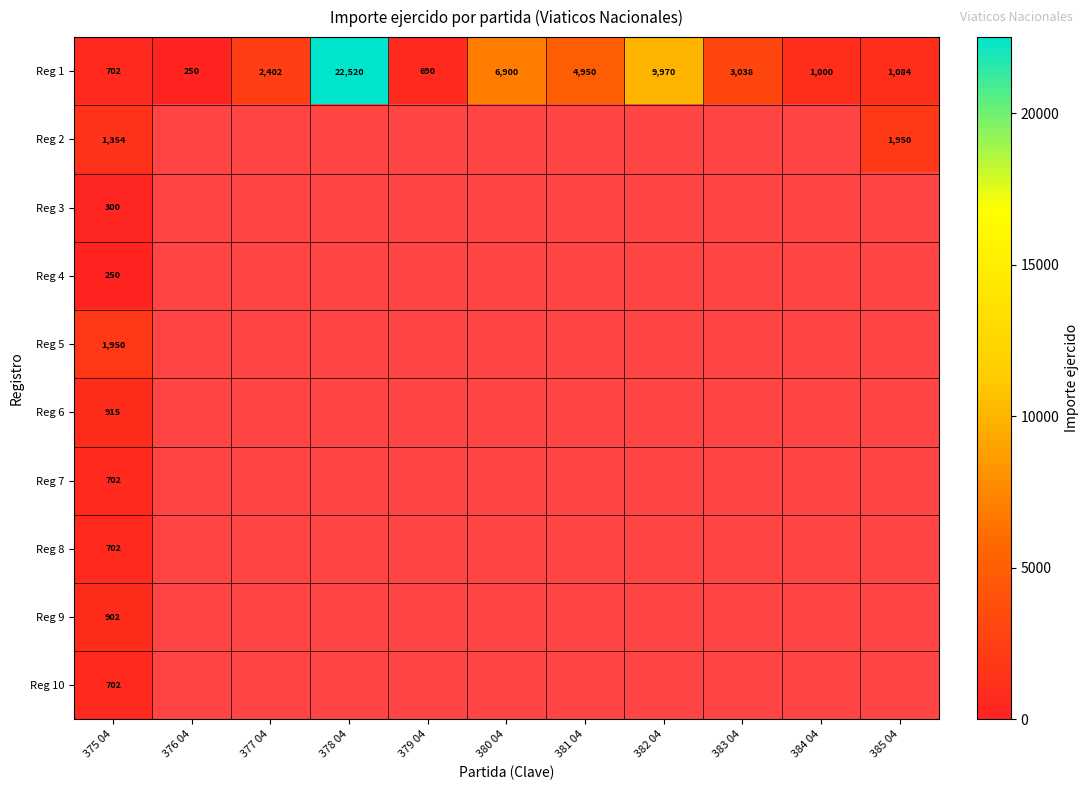

What is the greatest value displayed?

22520.0